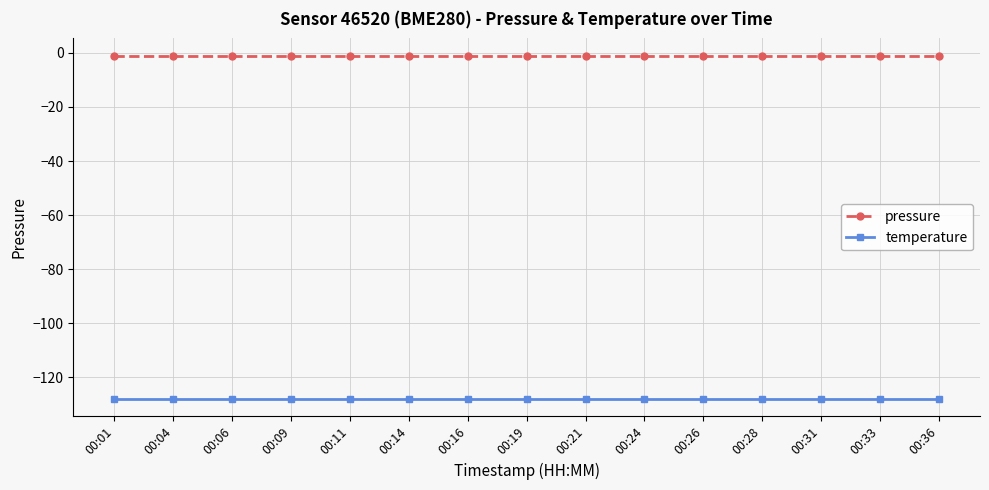

What is the sum of all pressure values?

-15